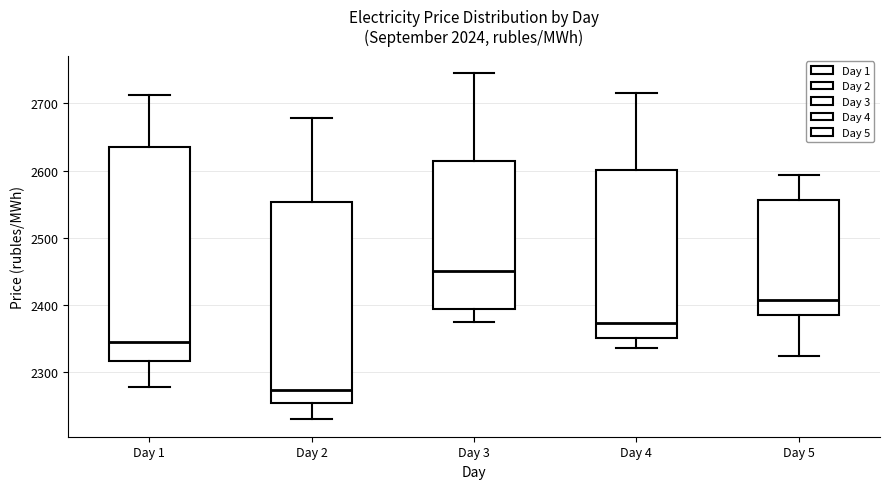

Reading left to right, transcribe this box plot: for each box, give where its median line is, the range the box spans, and where its two whiskers end, as read against the y-axis. The values are not printed on the chart, so give them approximately, as read against the axis.

Day 1: median 2350, box 2320 to 2640, whiskers 2280 to 2710
Day 2: median 2270, box 2250 to 2550, whiskers 2230 to 2680
Day 3: median 2450, box 2390 to 2610, whiskers 2380 to 2750
Day 4: median 2370, box 2350 to 2600, whiskers 2340 to 2720
Day 5: median 2410, box 2390 to 2560, whiskers 2320 to 2590